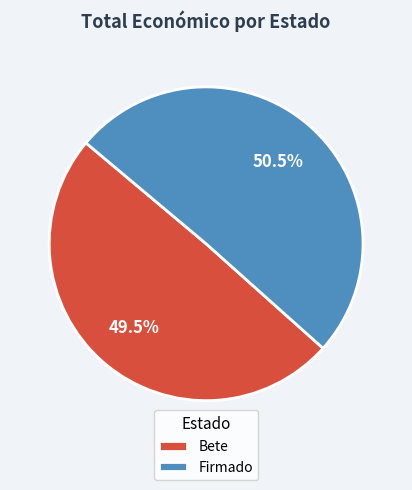

Which category accounts for the majority?

Firmado